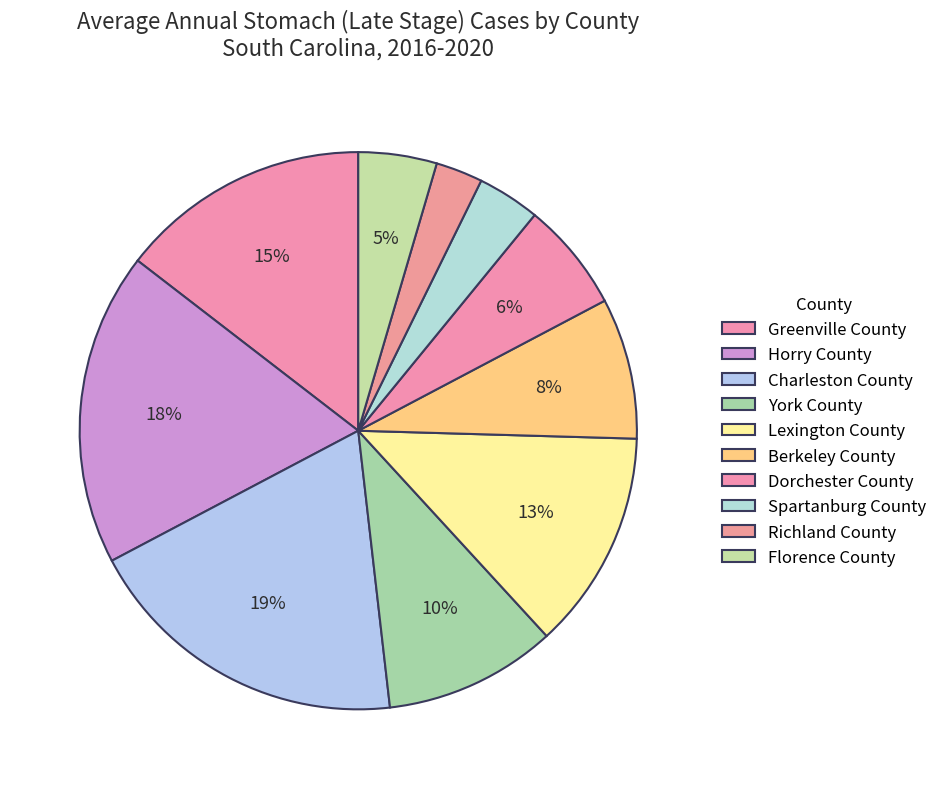

What percentage is the Spartanburg County slice, to the nearest percent?

4%